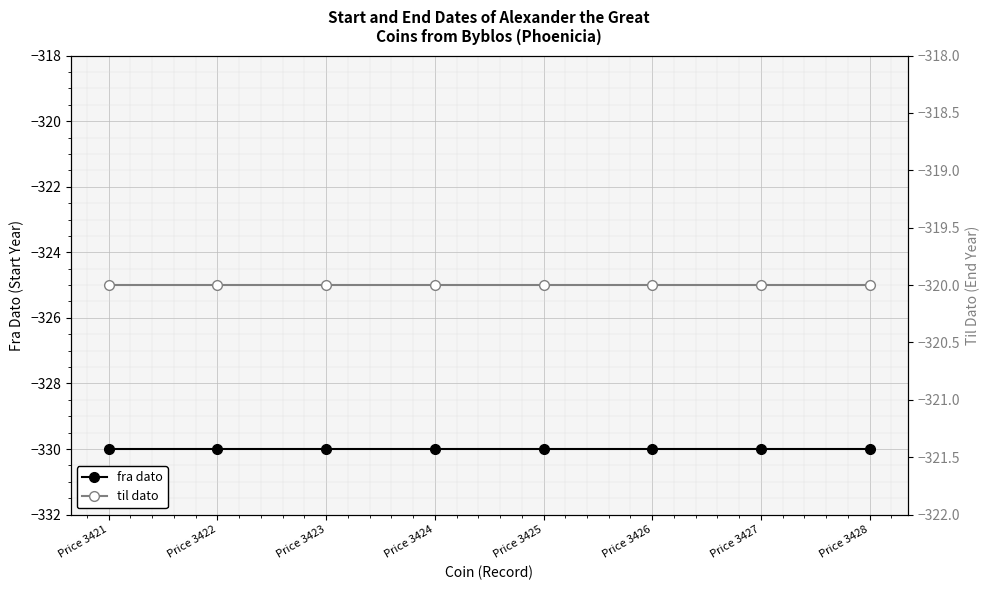

What is the smallest value displayed?

-330